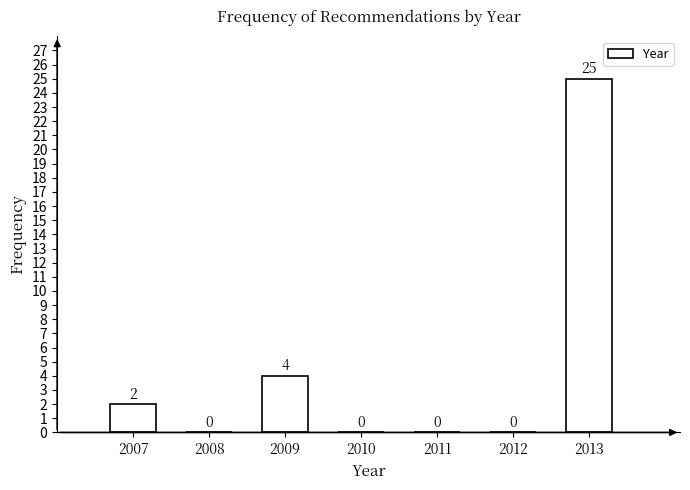

Reading left to right, extract all data points from this chart.

2007=2	2008=0	2009=4	2010=0	2011=0	2012=0	2013=25